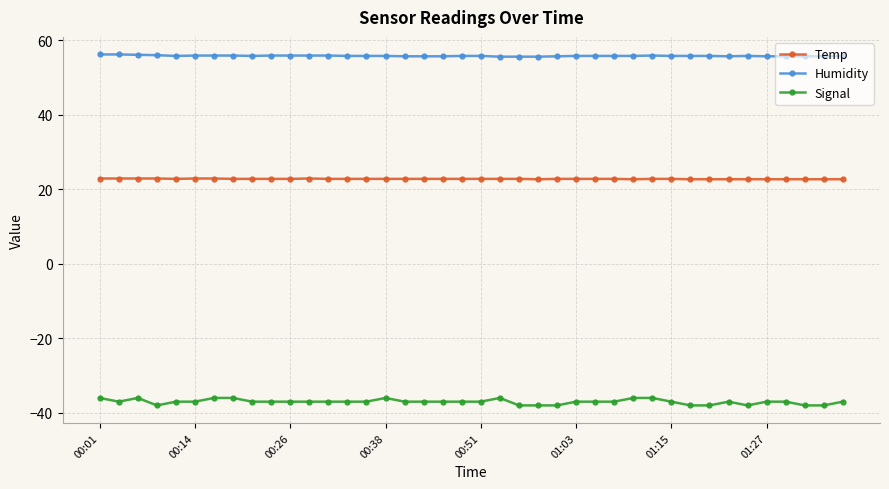

How many series are shown in this chart?

3